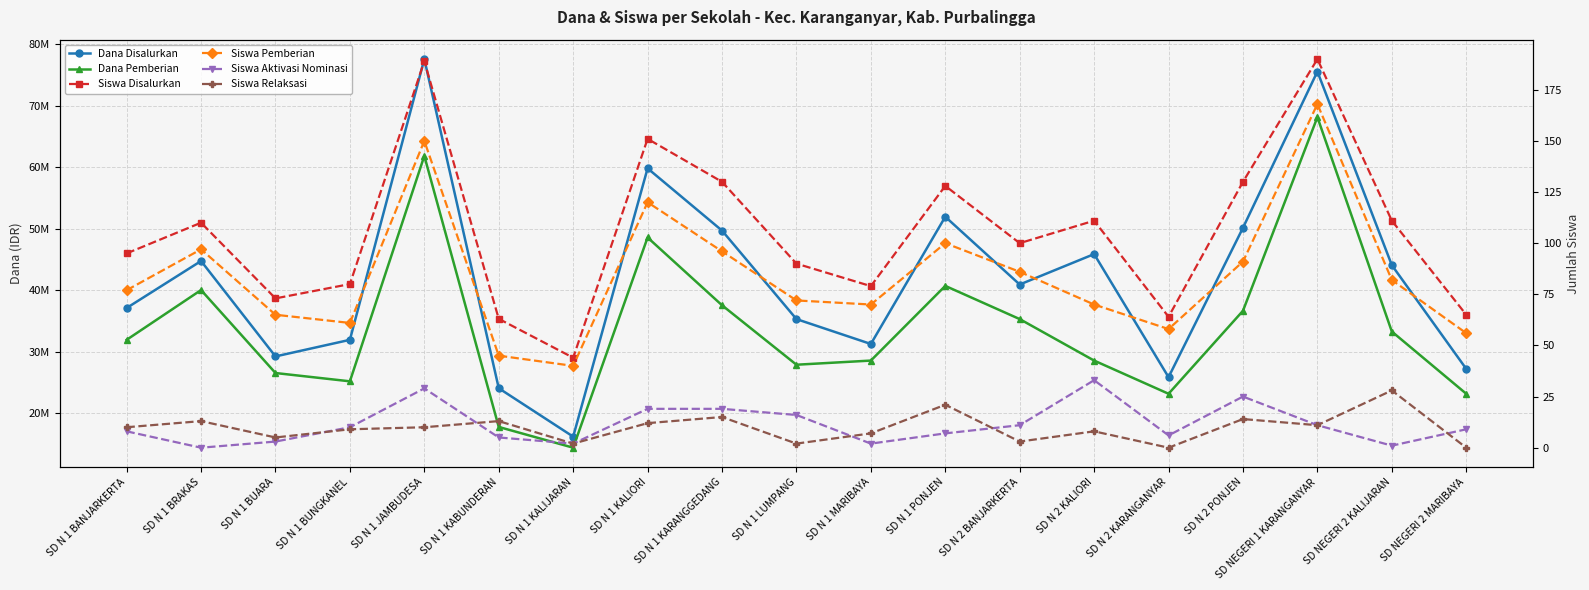

In Siswa Aktivasi Nominasi, how many points are lower than both neighbors (excluding endpoints)?

5